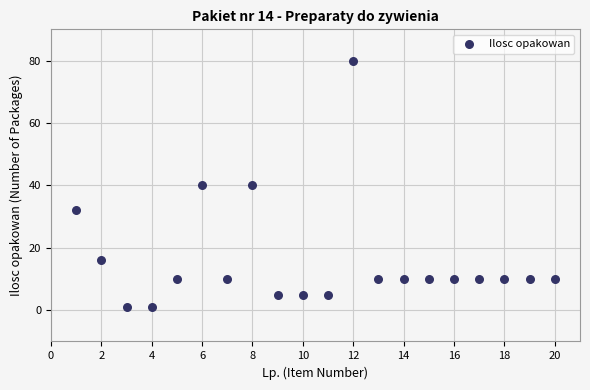

What is the range of Y values (max minus min)?

79